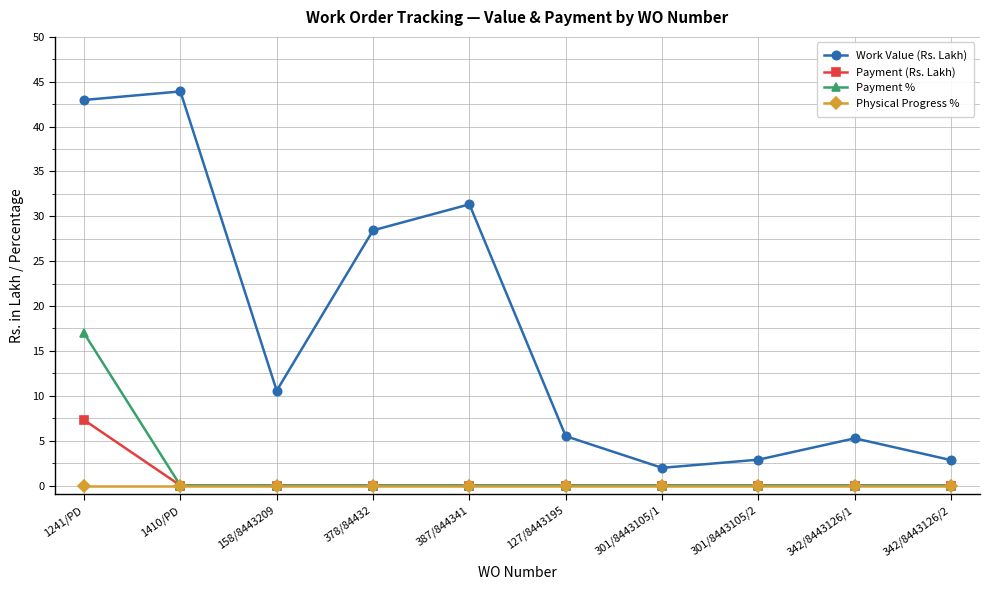

What is the total value across all series at 342/8443126/1?

5.3